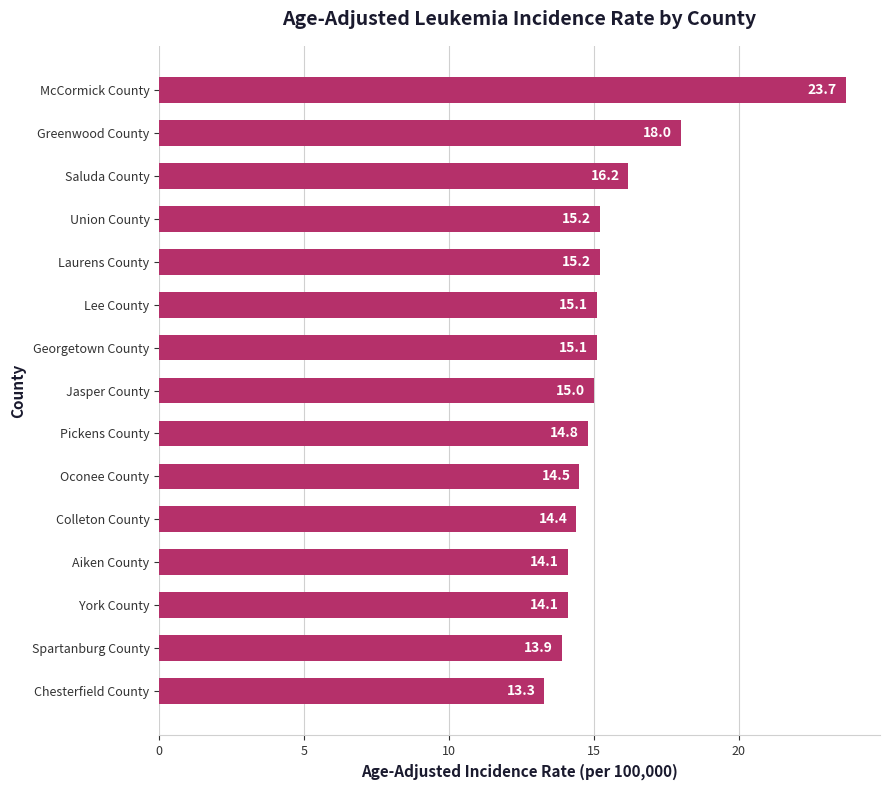

What is the change in value from Spartanburg County to Union County?

+1.3